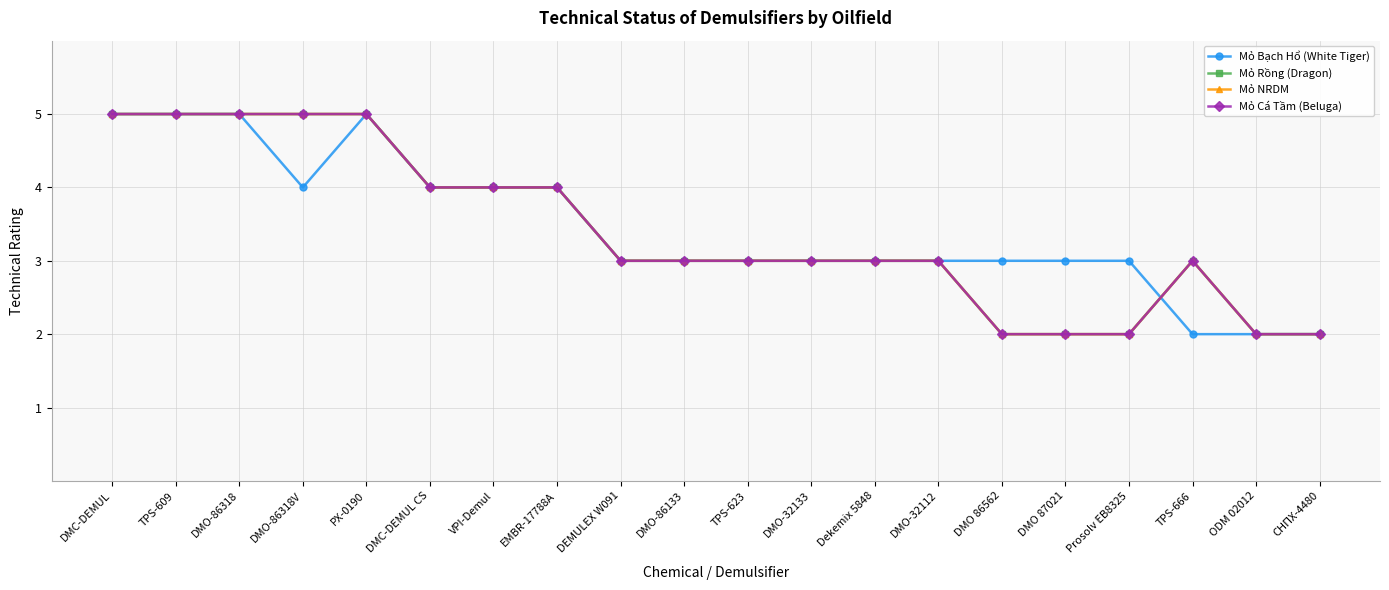

Does the chart have visible grid lines?

Yes